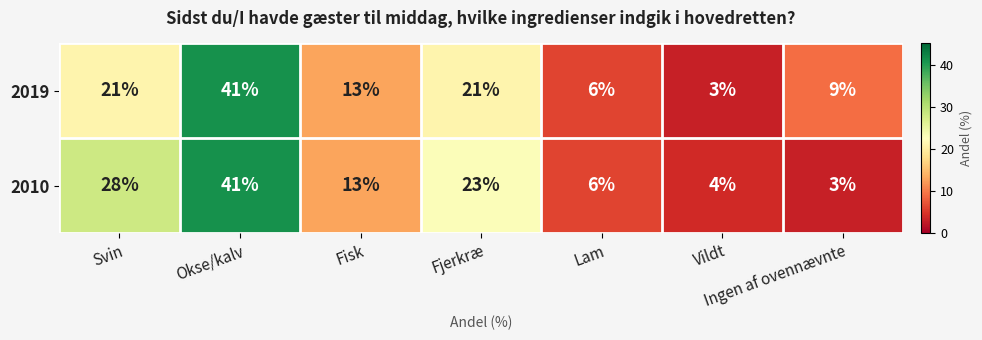

At which category does the chart reach its peak across all series?

Okse/kalv